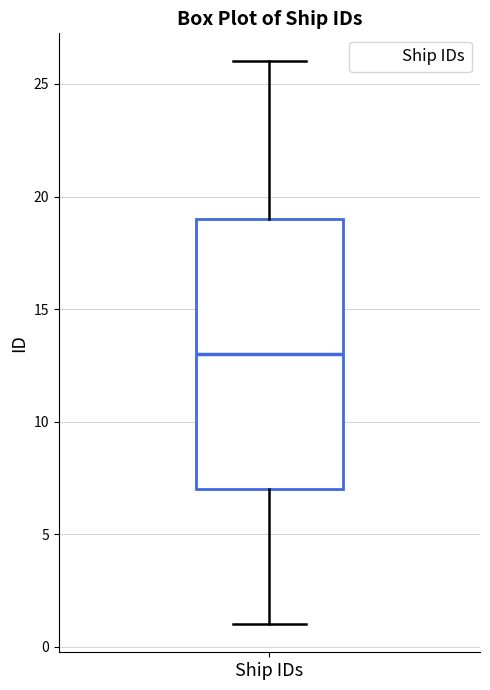

Read this box plot against the y-axis: the position of the median line, the range covered by the box, and the ends of both whiskers. The values are not printed on the chart, so give them approximately, as read against the axis.

median 13, box 7 to 19, whiskers 1 to 26